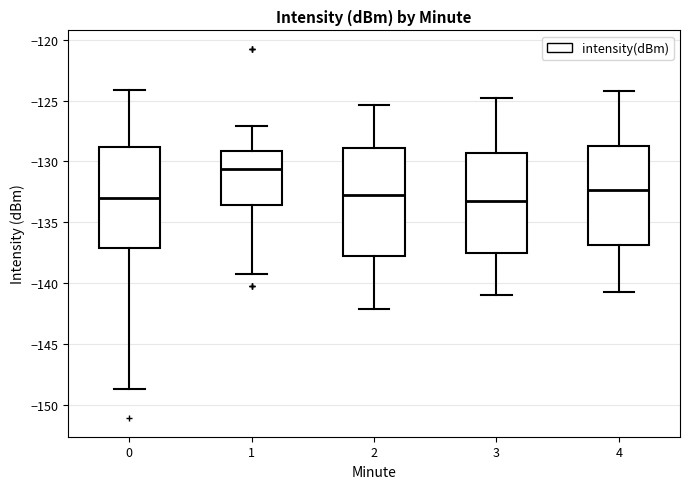

Reading left to right, transcribe this box plot: for each box, give where its median line is, the range the box spans, and where its two whiskers end, as read against the y-axis. The values are not printed on the chart, so give them approximately, as read against the axis.

0: median -133.0, box -137.0 to -129.0, whiskers -148.5 to -124.0
1: median -130.5, box -133.5 to -129.0, whiskers -139.5 to -127.0
2: median -132.5, box -138.0 to -129.0, whiskers -142.0 to -125.5
3: median -133.0, box -137.5 to -129.5, whiskers -141.0 to -125.0
4: median -132.5, box -137.0 to -128.5, whiskers -140.5 to -124.0